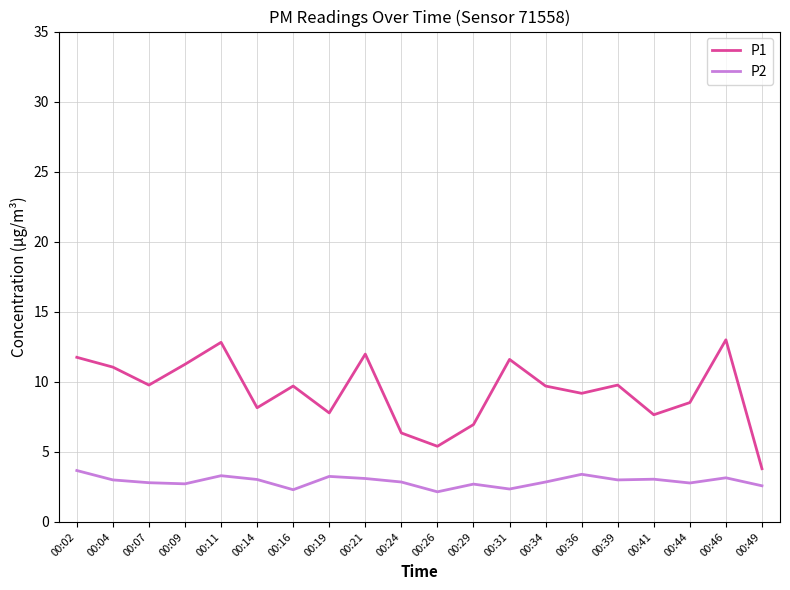

How many values in the P2 series are below 3?

10